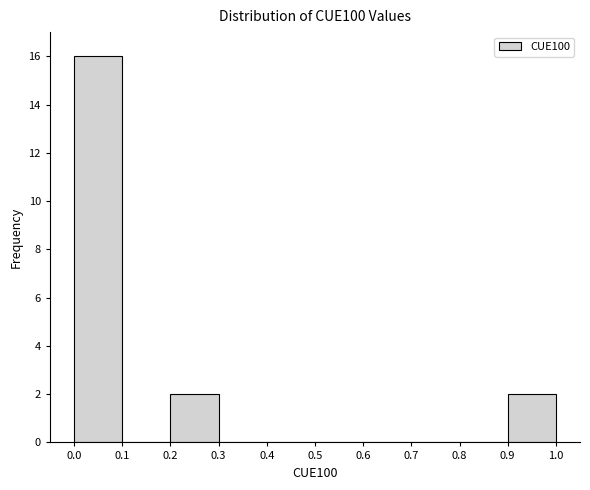

Which range on the x-axis has the tallest bar?

0.0 to 0.1